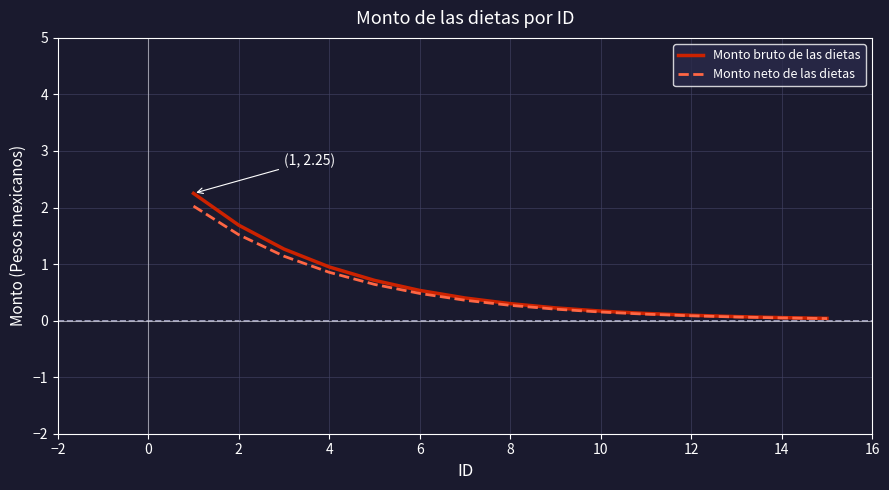

Which series has the largest range (max minus min)?

Monto bruto de las dietas